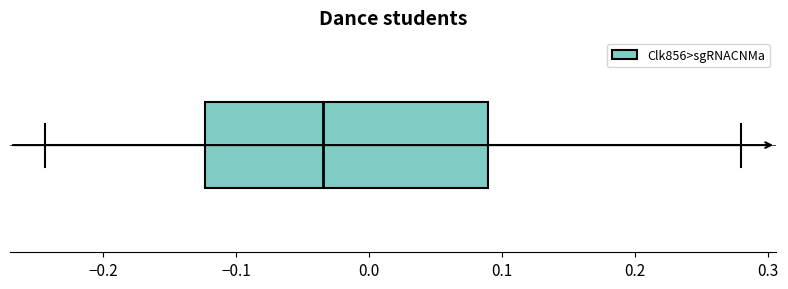

Read this box plot against the x-axis: the position of the median line, the range covered by the box, and the ends of both whiskers. The values are not printed on the chart, so give them approximately, as read against the axis.

median -0.03, box -0.12 to 0.09, whiskers -0.24 to 0.28